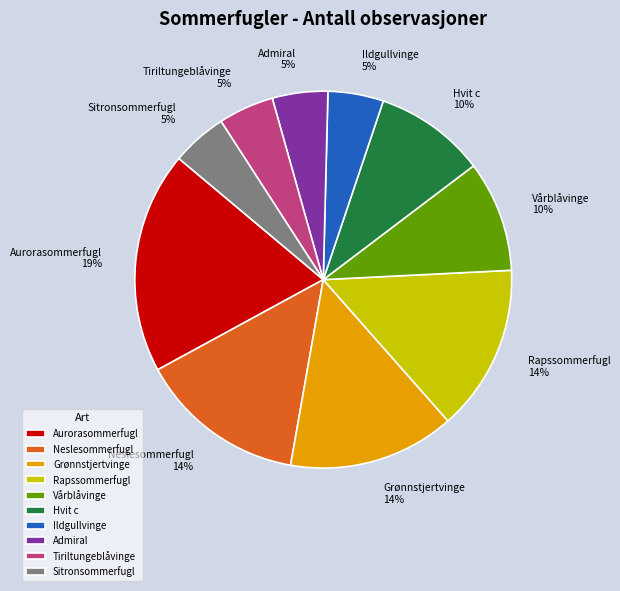

Is the sum of Tiriltungeblåvinge and Rapssommerfugl greater than half?

No